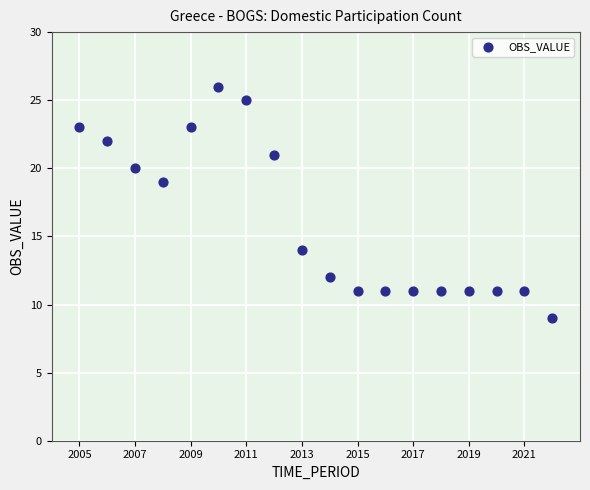

What Y value in the scatter plot is closest to 17?

19